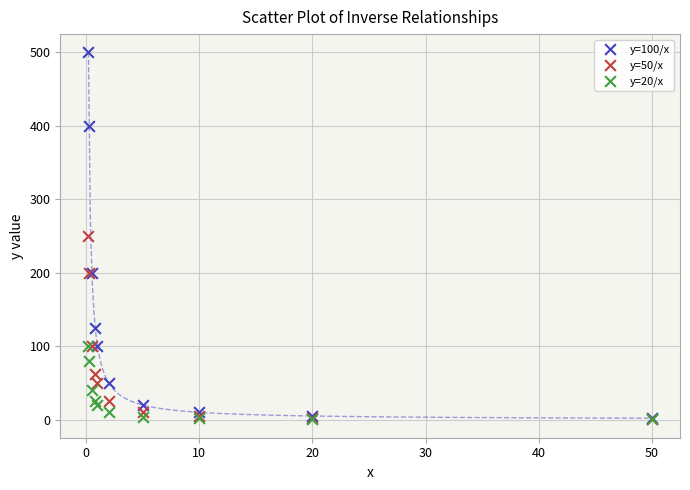

What are all the series names shown in the legend?

y=100/x, y=50/x, y=20/x